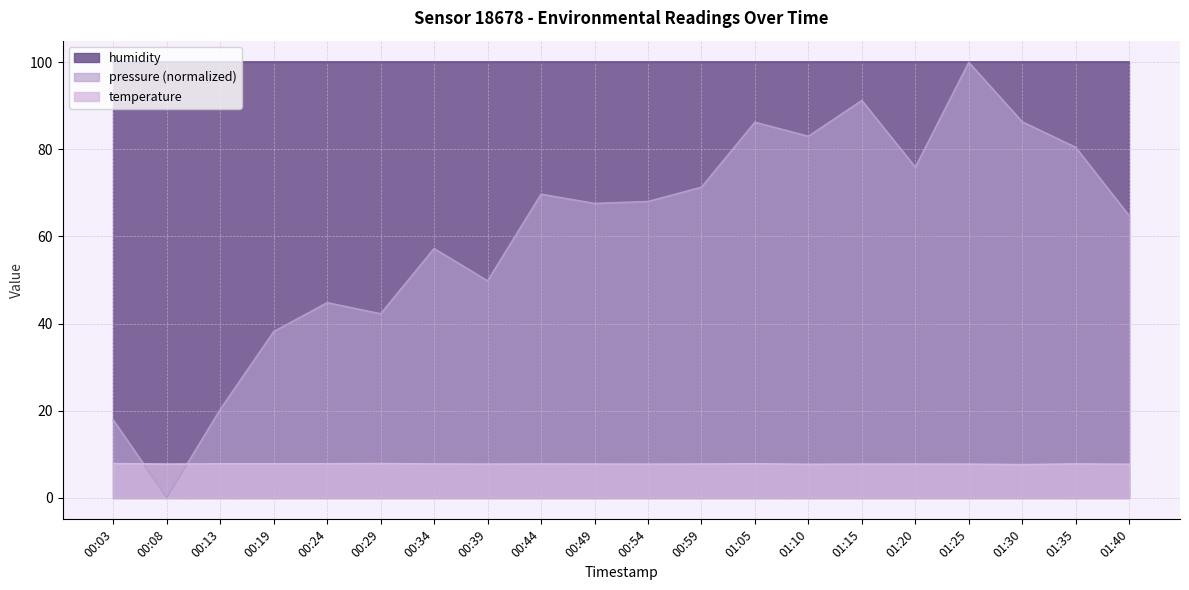

Does the chart have visible grid lines?

Yes